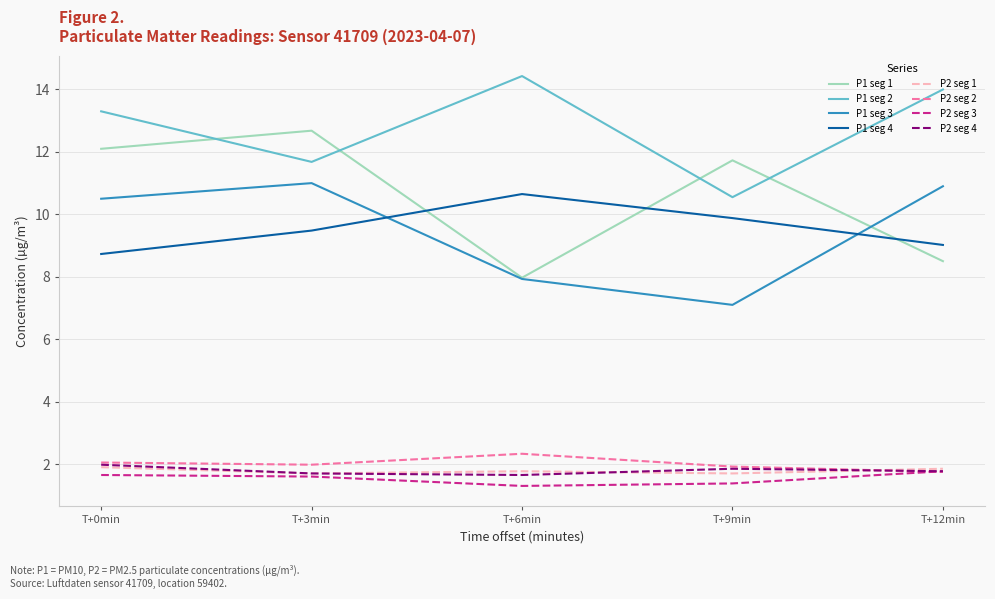

What is the maximum value shown in the chart?

14.4